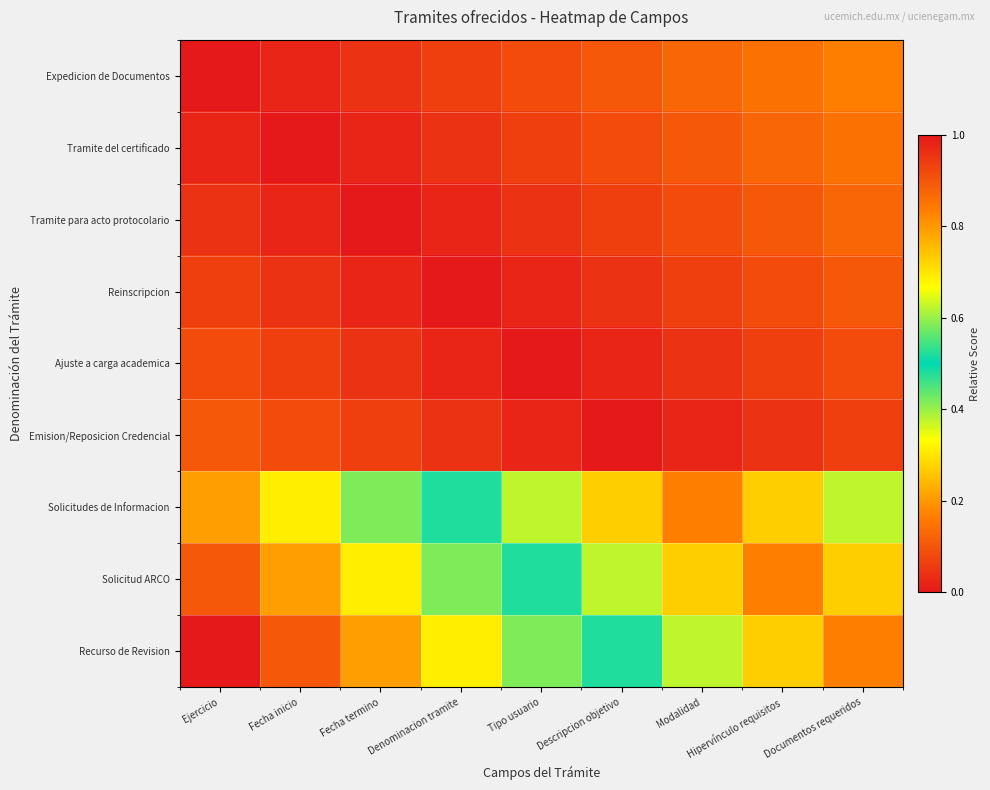

Which series has the widest spread of values?

Recurso de Revision